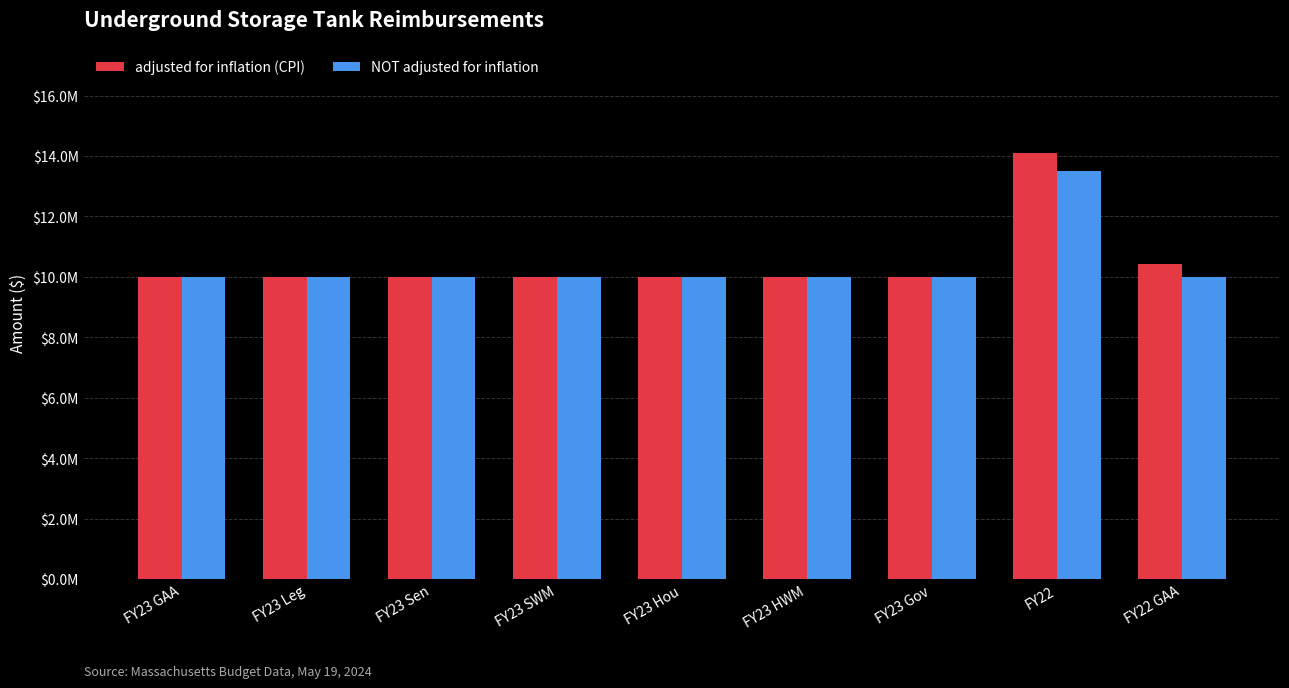

Which has a higher value, FY23 SWM or FY23 Gov?

FY23 SWM